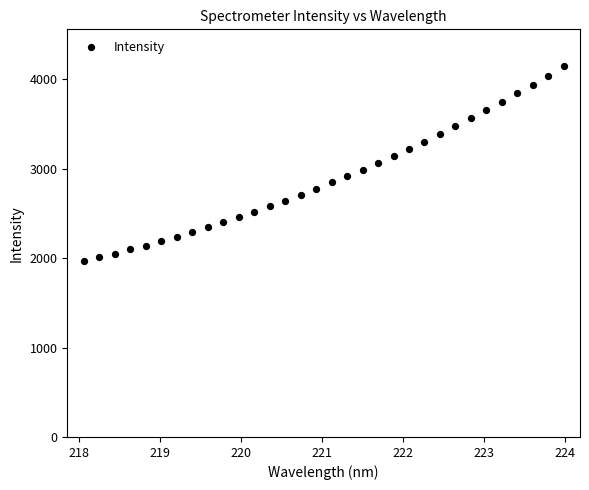

What is the range of X values (max minus min)?

5.9